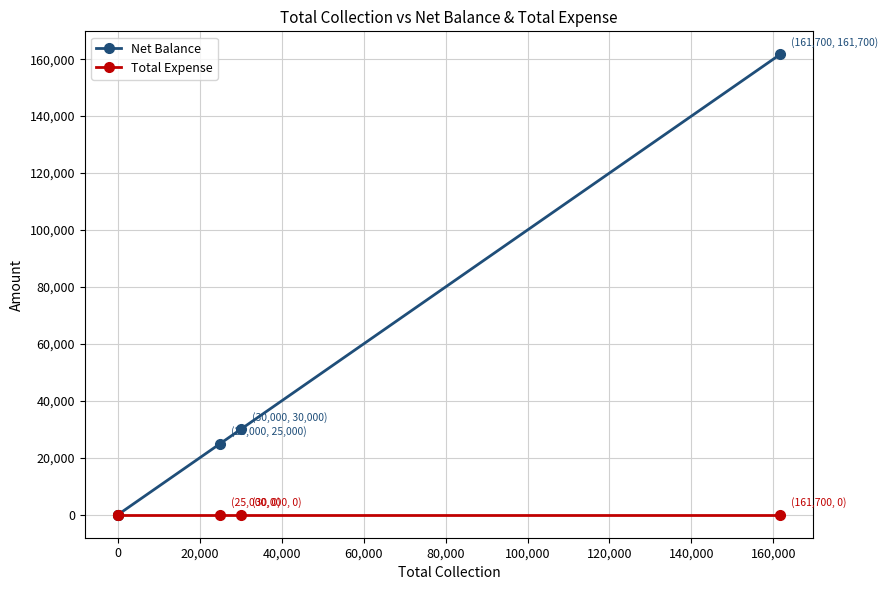

True or false: Net Balance and Total Expense cross at least once.

False